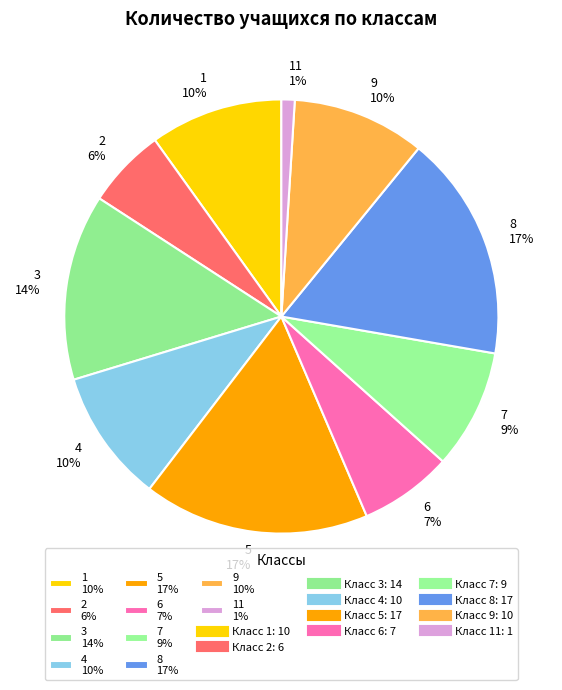

To the nearest percent, what is the average slice percentage?

10%